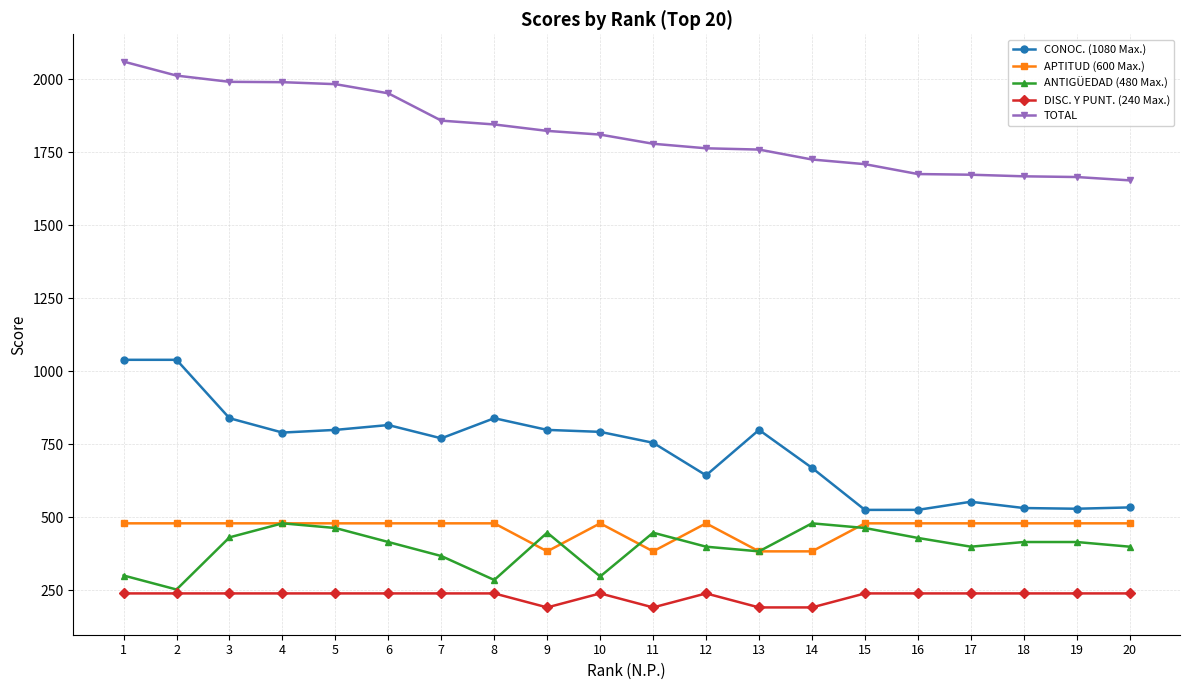

What is the value of the CONOC. (1080 Max.) point at the 20th from the left?

534.5